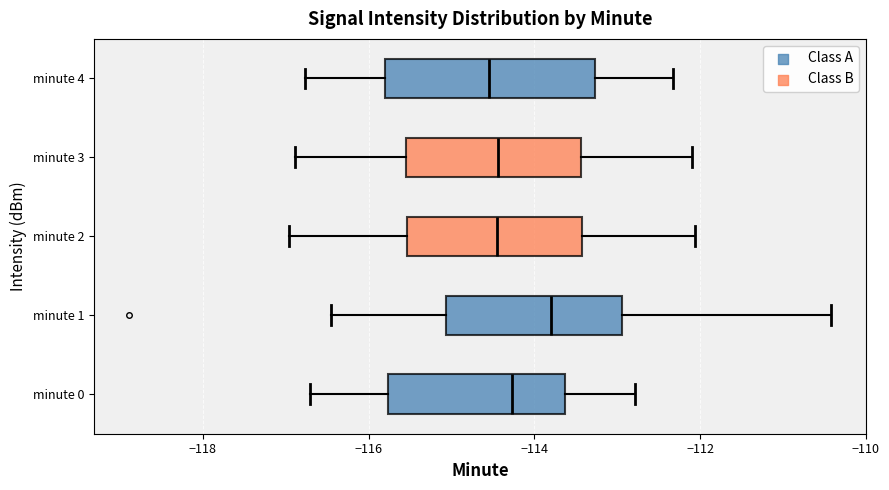

Reading bottom to top, transcribe this box plot: for each box, give where its median line is, the range the box spans, and where its two whiskers end, as read against the x-axis. The values are not printed on the chart, so give them approximately, as read against the axis.

minute 0: median -114.2, box -115.8 to -113.6, whiskers -116.8 to -112.8
minute 1: median -113.8, box -115.0 to -113.0, whiskers -116.4 to -110.4
minute 2: median -114.4, box -115.6 to -113.4, whiskers -117.0 to -112.0
minute 3: median -114.4, box -115.6 to -113.4, whiskers -116.8 to -112.2
minute 4: median -114.6, box -115.8 to -113.2, whiskers -116.8 to -112.4